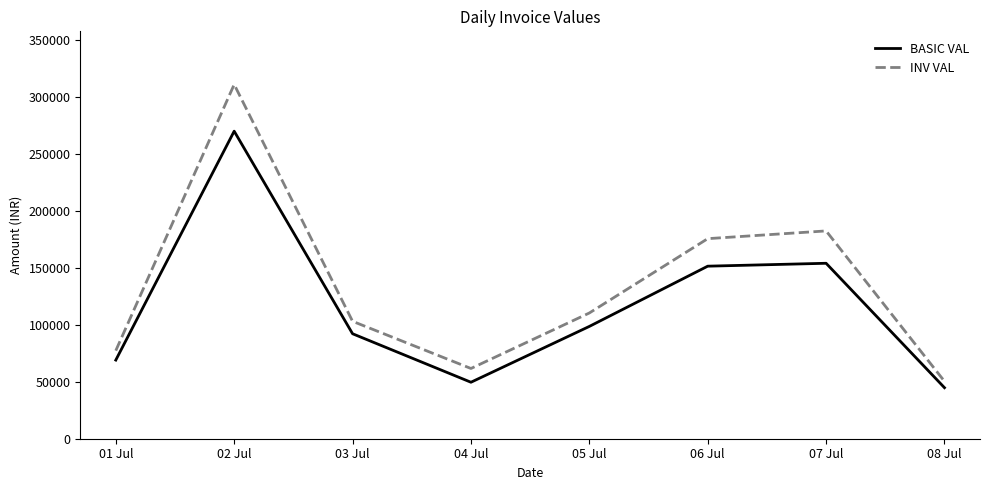

What is the difference between the highest and lowest values at 05 Jul?

11777.6